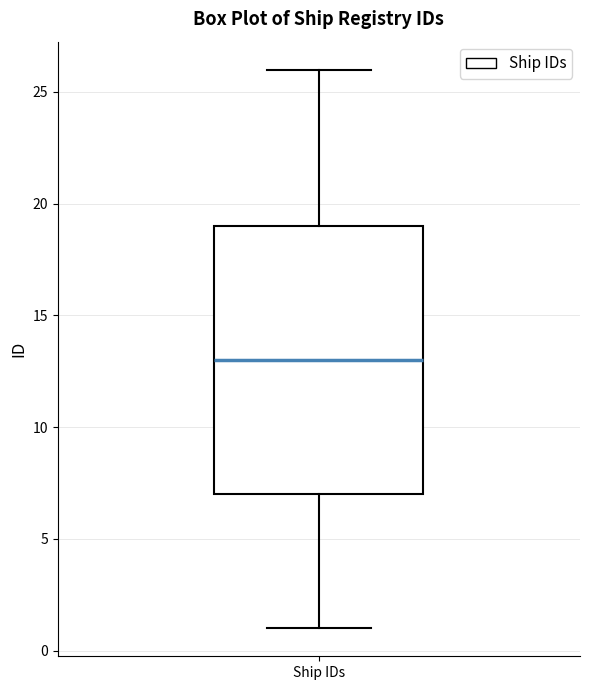

Where does the median line of the box for Ship IDs sit on the y-axis? The values are not printed on the chart, so give them approximately, as read against the axis.

13